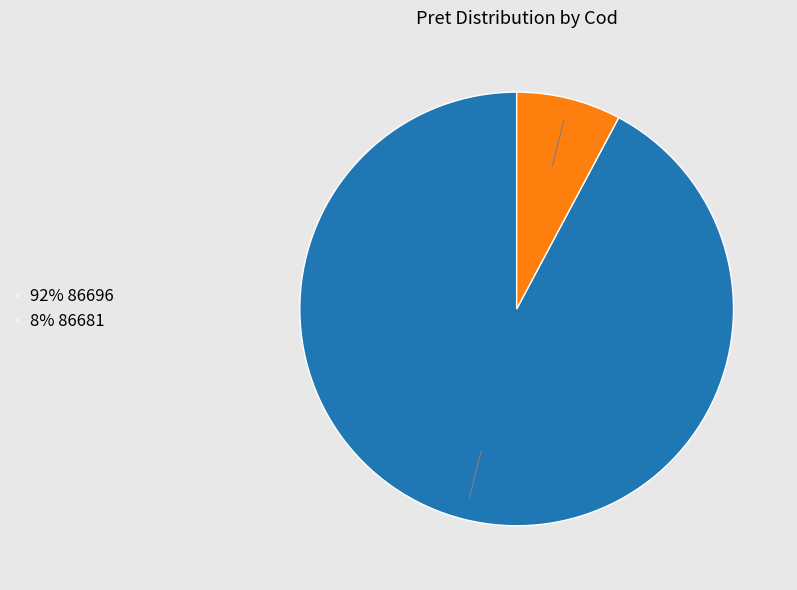

Is it true that 92% 86696 is 92% of the pie?

True